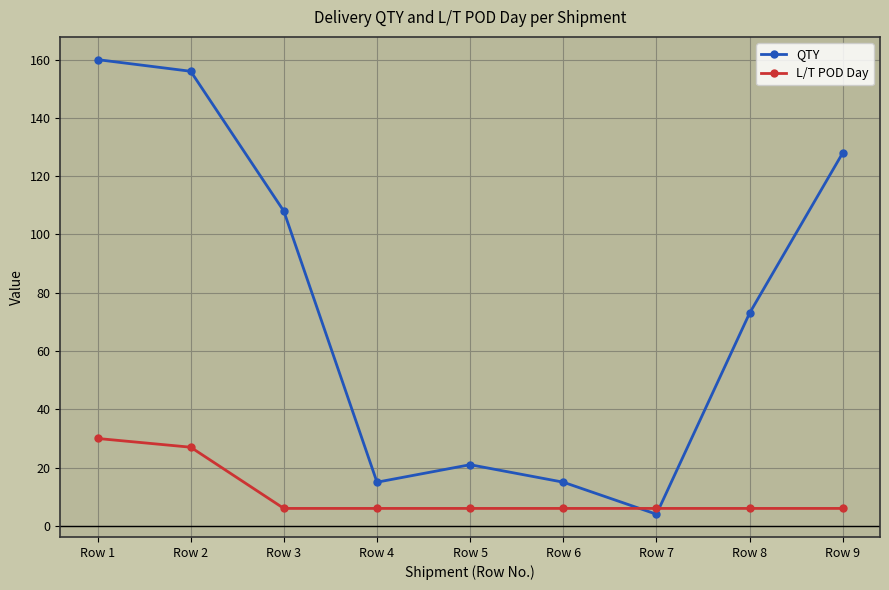

Does the chart display data point markers on the line(s)?

Yes